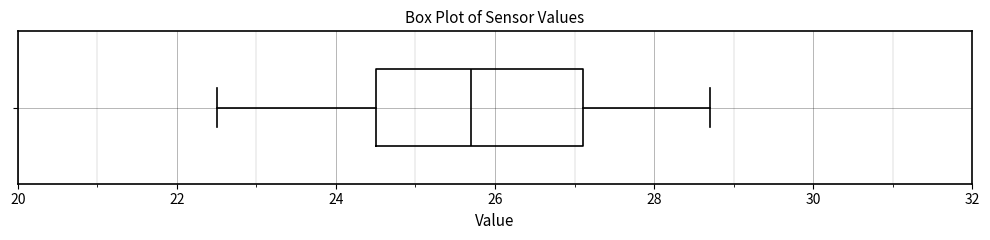

Transcribe this box plot: give where the median line is, the range the box spans, and where the two whiskers end, as read against the x-axis. The values are not printed on the chart, so give them approximately, as read against the axis.

median 25.8, box 24.6 to 27.2, whiskers 22.6 to 28.8